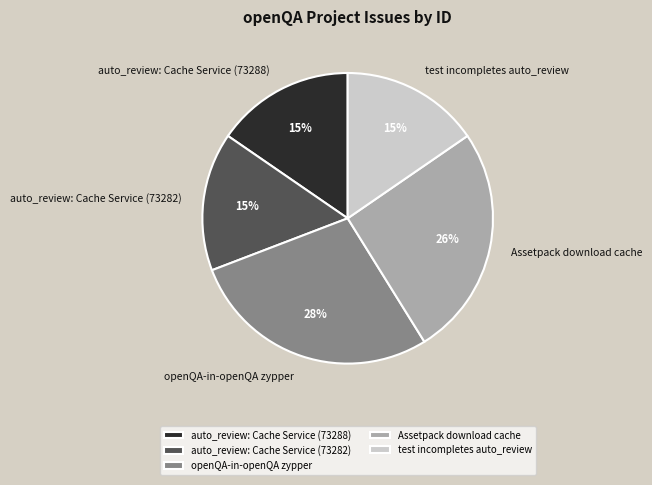

Is the sum of auto_review: Cache Service (73288) and openQA-in-openQA zypper greater than half?

No